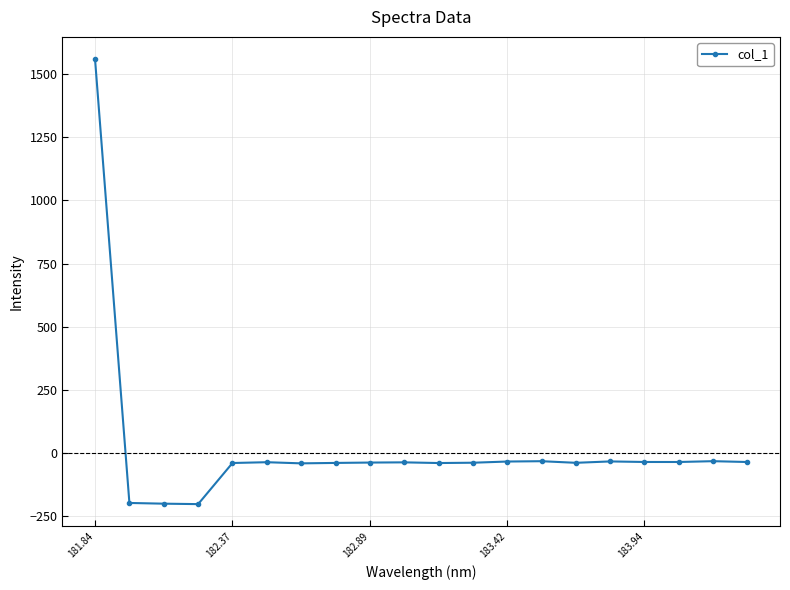

True or false: there are more than 0 points higher than both neighbors.

True